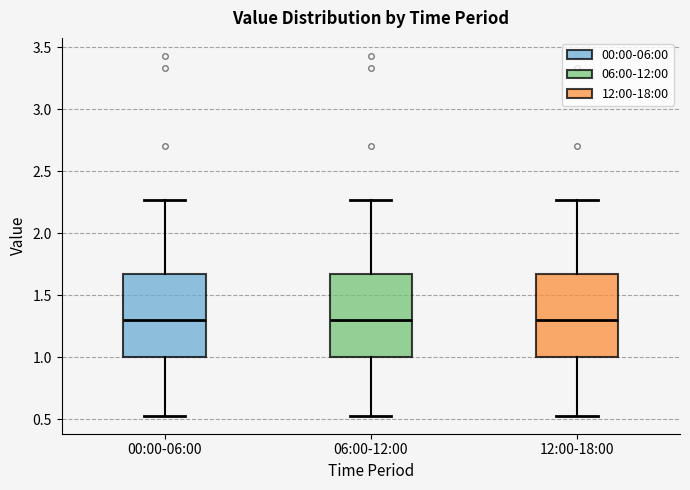

Where does the median line of the box for 06:00-12:00 sit on the y-axis? The values are not printed on the chart, so give them approximately, as read against the axis.

1.30